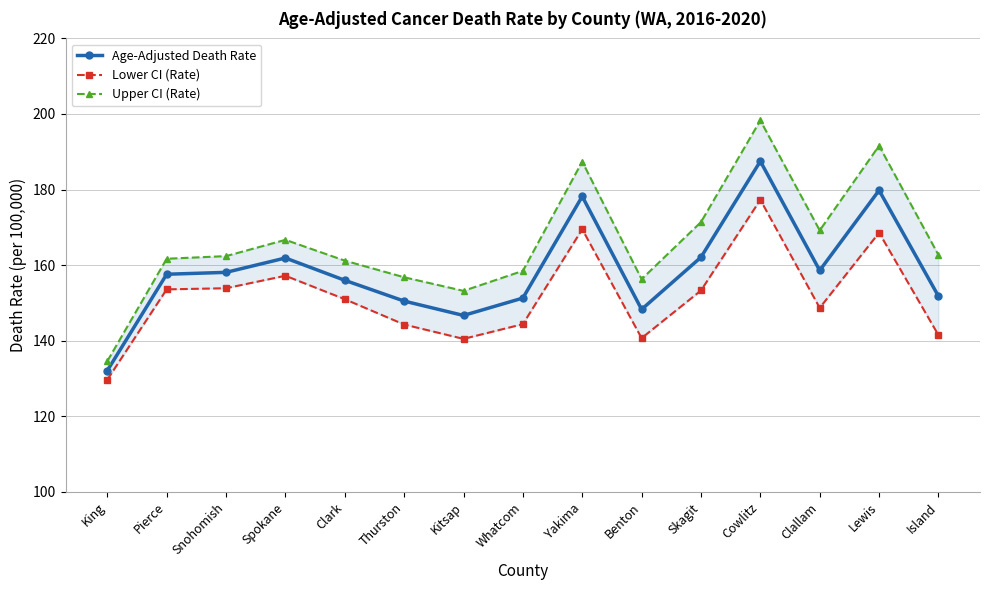

Does the chart display data point markers on the line(s)?

Yes